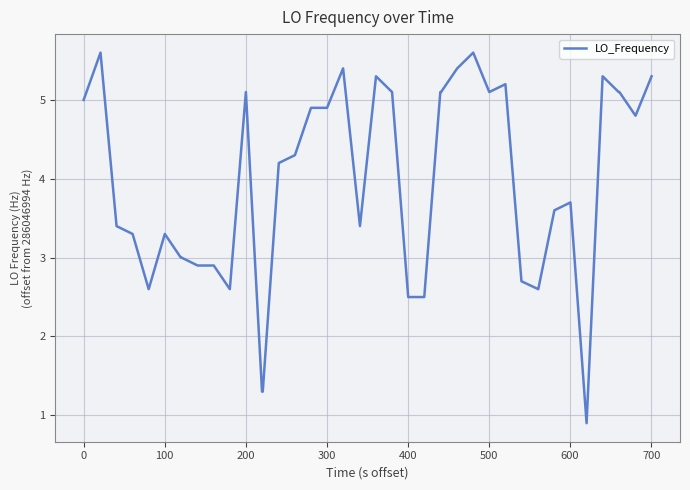

What is the difference between the maximum and minimum values?

4.7